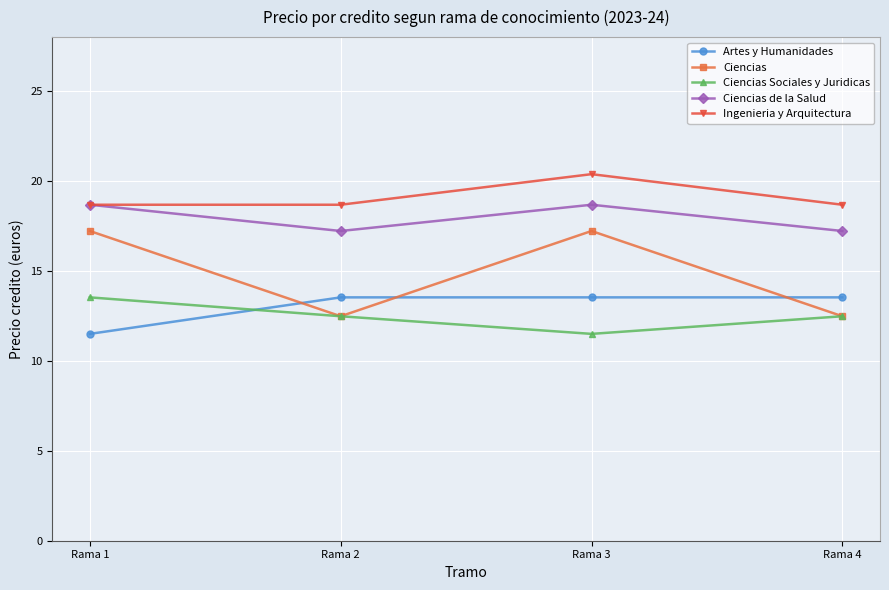

True or false: Ciencias Sociales y Juridicas and Artes y Humanidades intersect in this chart.

True